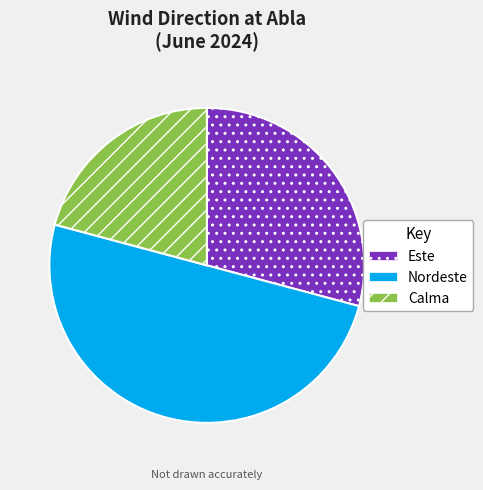

Count the number of slices in the pie.

3